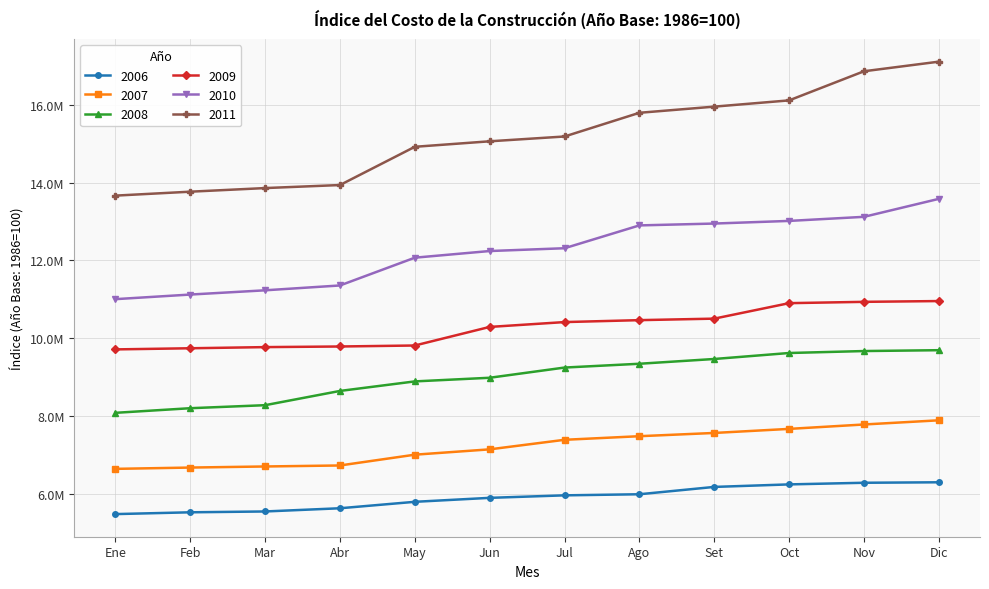

At which label is 2011 closest to 15384377?

Jul